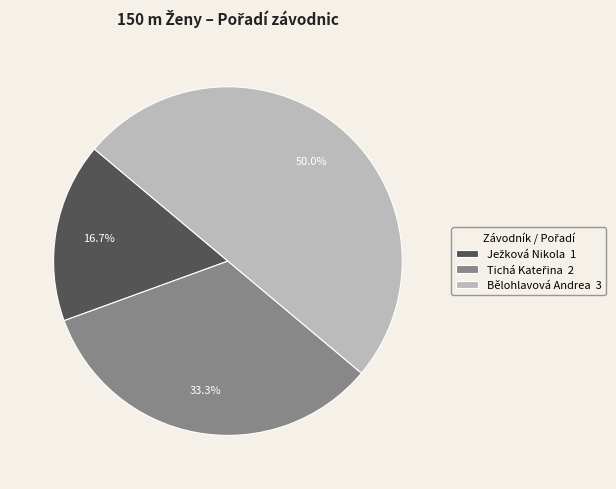

How many slices are in this pie chart?

3